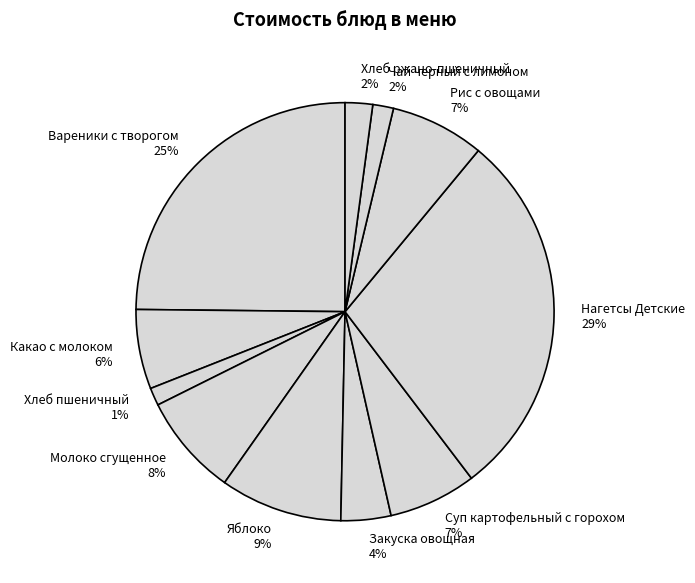

To the nearest percent, what is the combined percentage of Хлеб пшеничный and Закуска овощная?

5%